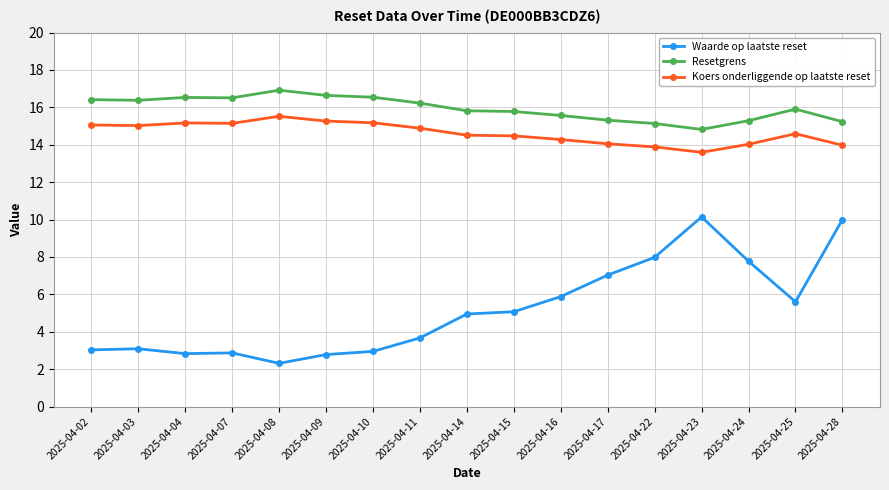

True or false: Resetgrens and Koers onderliggende op laatste reset intersect in this chart.

False